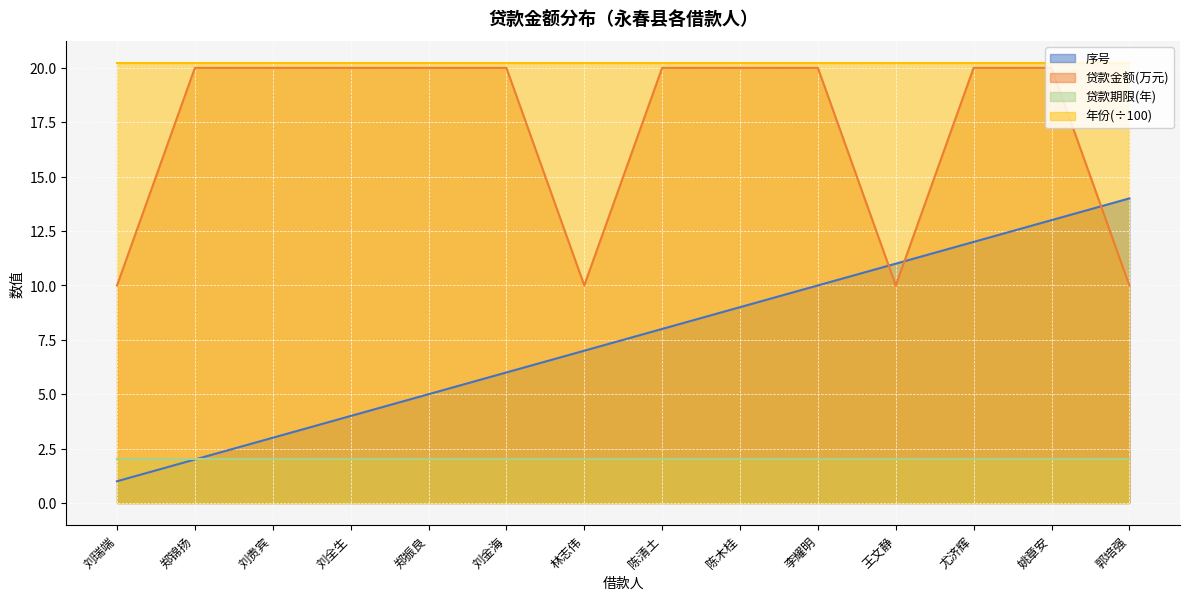

True or false: 贷款金额(万元) and 贷款期限(年) cross at least once.

False